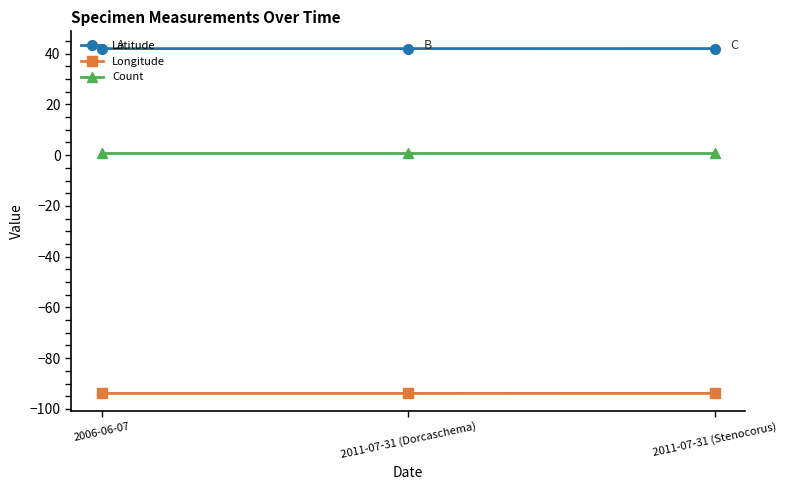

What position from the right is 2006-06-07?

3